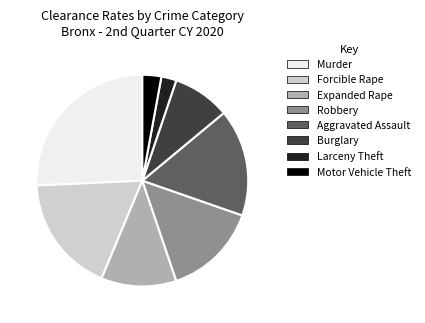

Is it true that Expanded Rape is 21% of the pie?

False